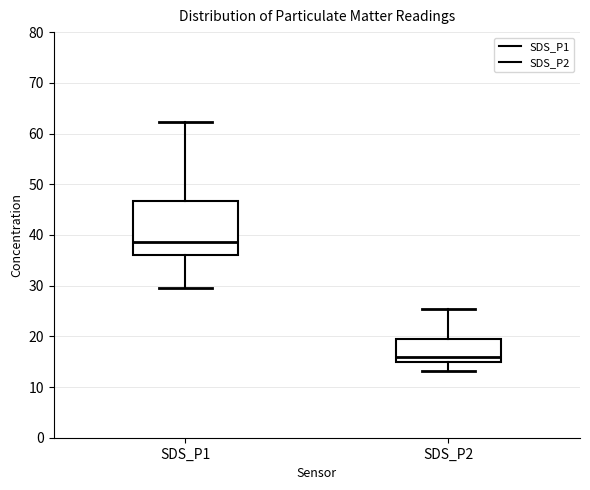

Which box's median line is the lowest?

SDS_P2